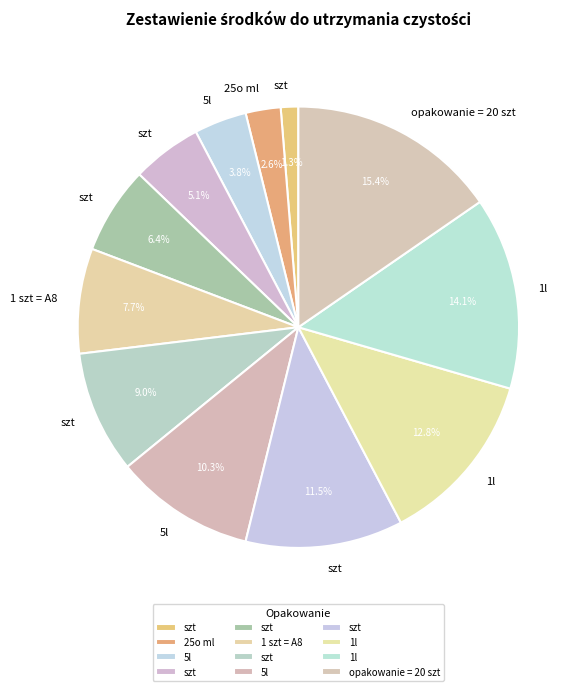

How many segments does this pie chart have?

12